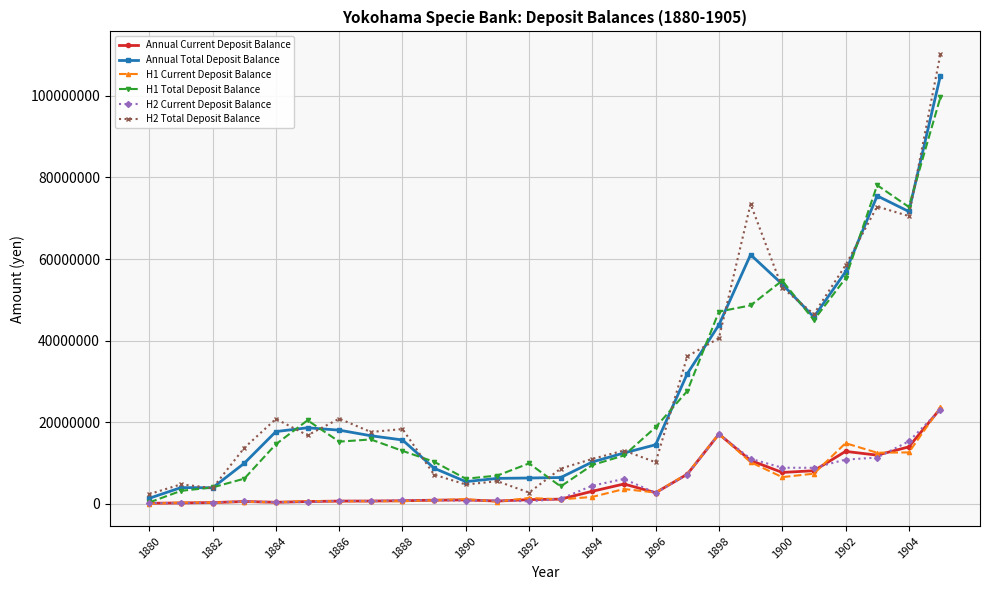

Which series has the largest range (max minus min)?

H2 Total Deposit Balance